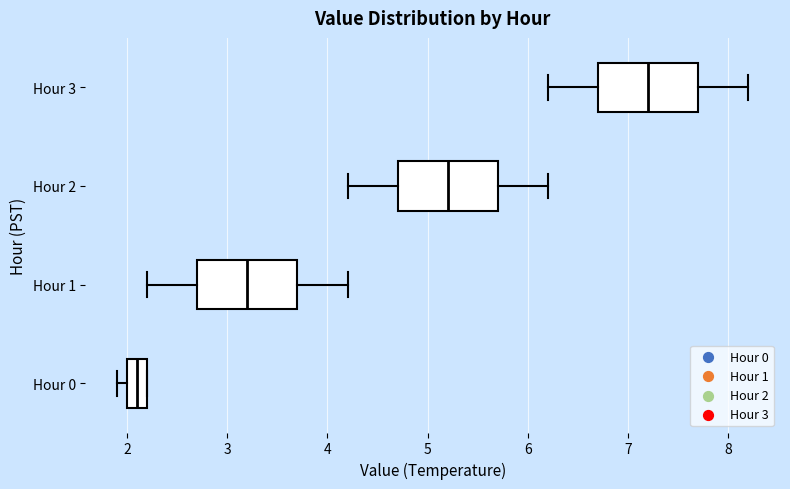

Which box's median line is the furthest to the right?

Hour 3